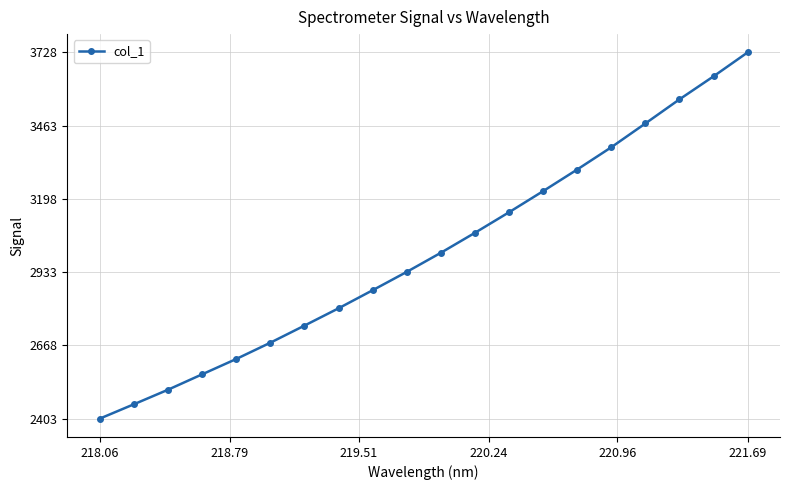

How many data points are less than 3003?

10